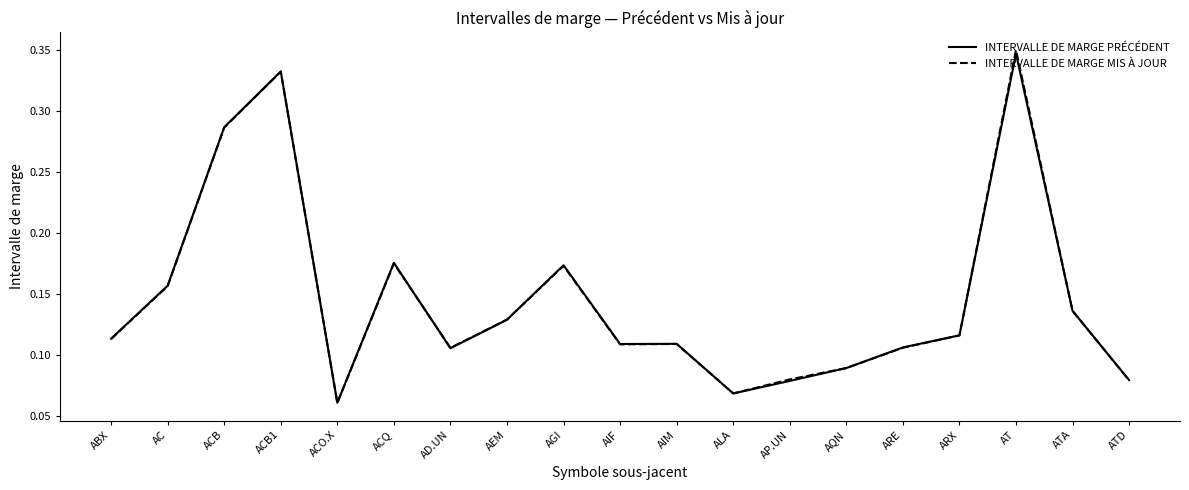

What position from the left is ARX?

16